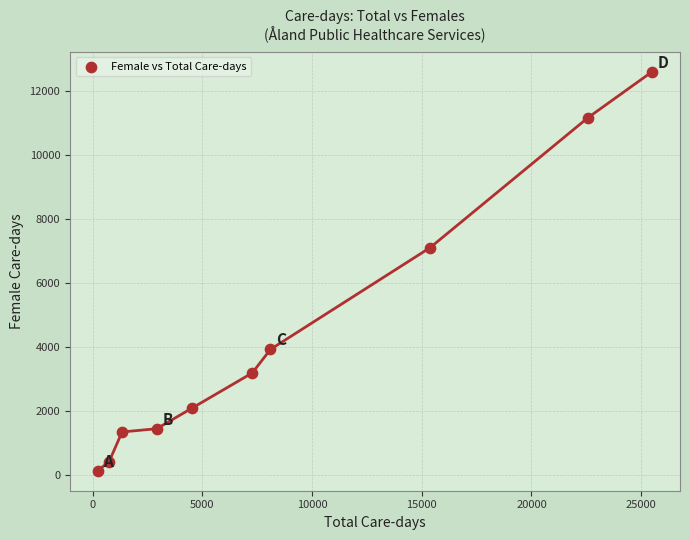

What Y value in the scatter plot is closest to 6372?

7109.2